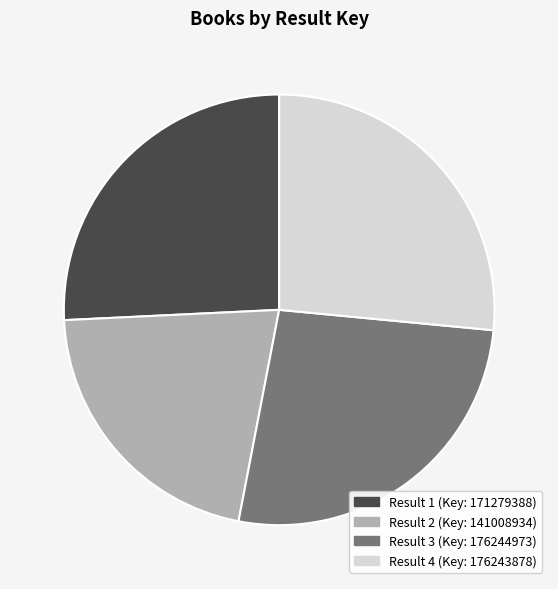

Does any single category account for the majority?

No